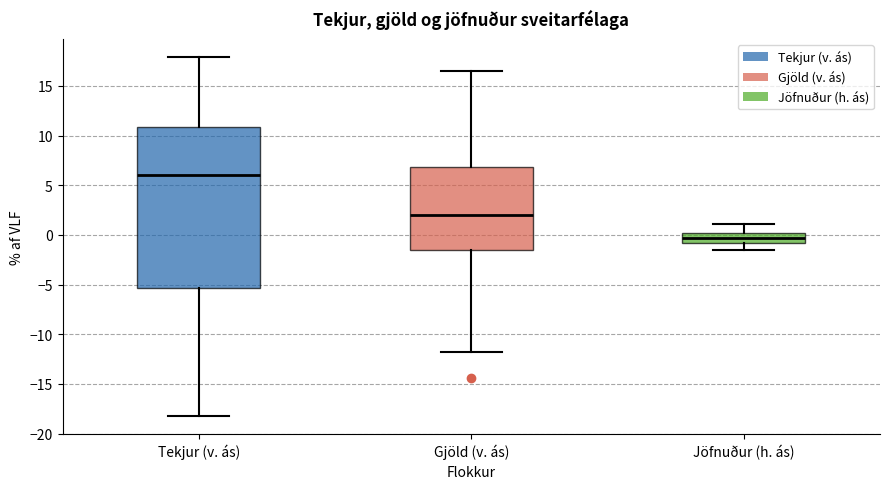

Reading left to right, transcribe this box plot: for each box, give where its median line is, the range the box spans, and where its two whiskers end, as read against the y-axis. The values are not printed on the chart, so give them approximately, as read against the axis.

Tekjur (v. ás): median 6.0, box -5.5 to 11.0, whiskers -18.5 to 18.0
Gjöld (v. ás): median 2.0, box -1.5 to 7.0, whiskers -12.0 to 16.5
Jöfnuður (h. ás): median -0.5, box -1.0 to 0.0, whiskers -1.5 to 1.0